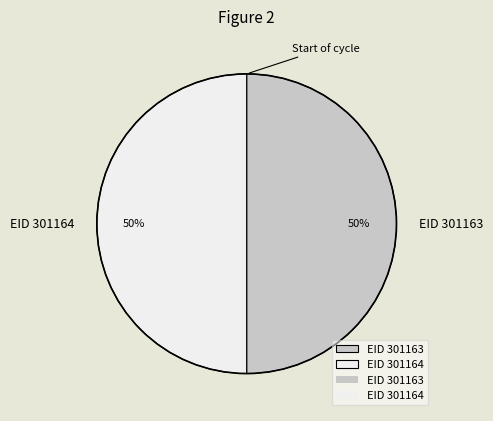

The EID 301164 slice represents 50% of the pie. True or false?

True